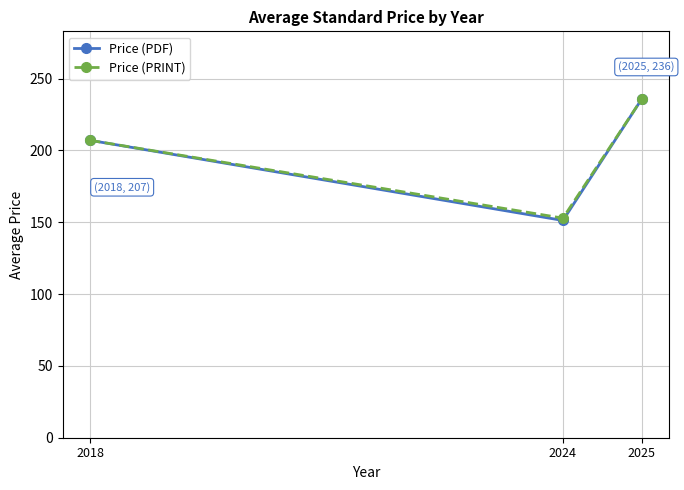

How many lines are shown in the chart?

2